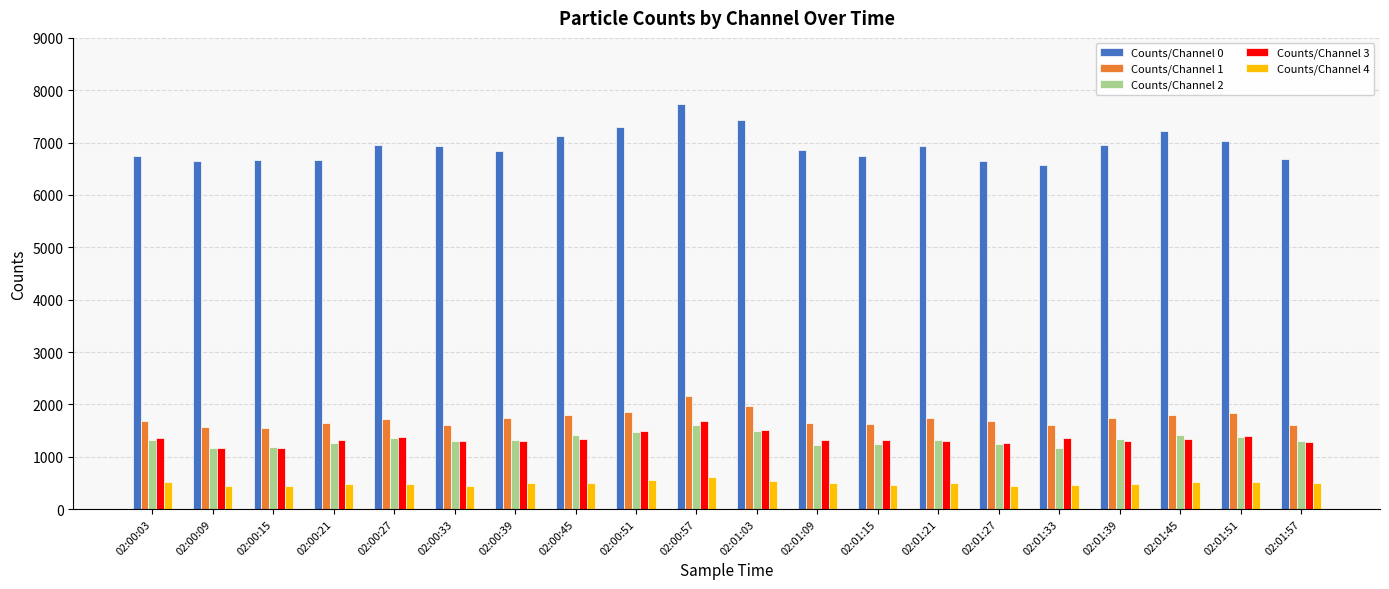

What is the difference between the highest and lowest values at 02:01:15?

6285